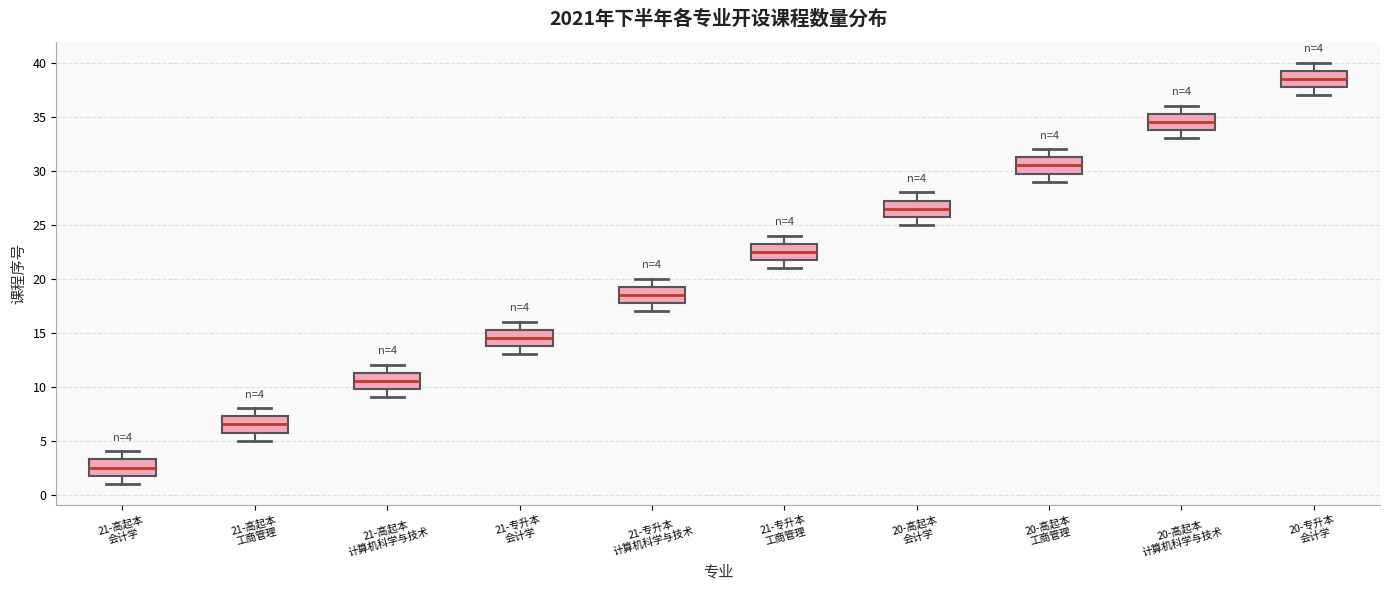

Which box's median line is the lowest?

21-高起本 会计学